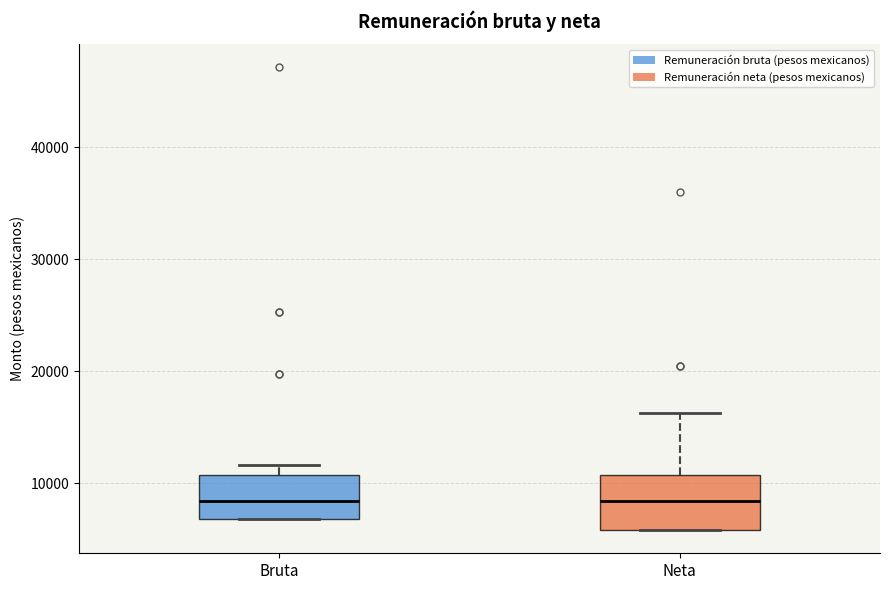

Where is the lower edge of the box for Bruta on the y-axis? The values are not printed on the chart, so give them approximately, as read against the axis.

7000